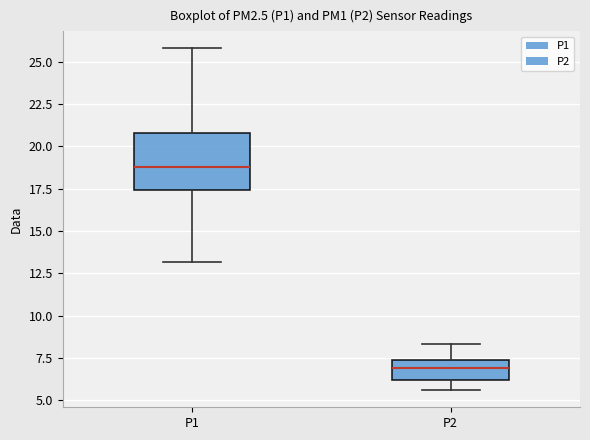

Where is the lower edge of the box for P1 on the y-axis? The values are not printed on the chart, so give them approximately, as read against the axis.

17.5